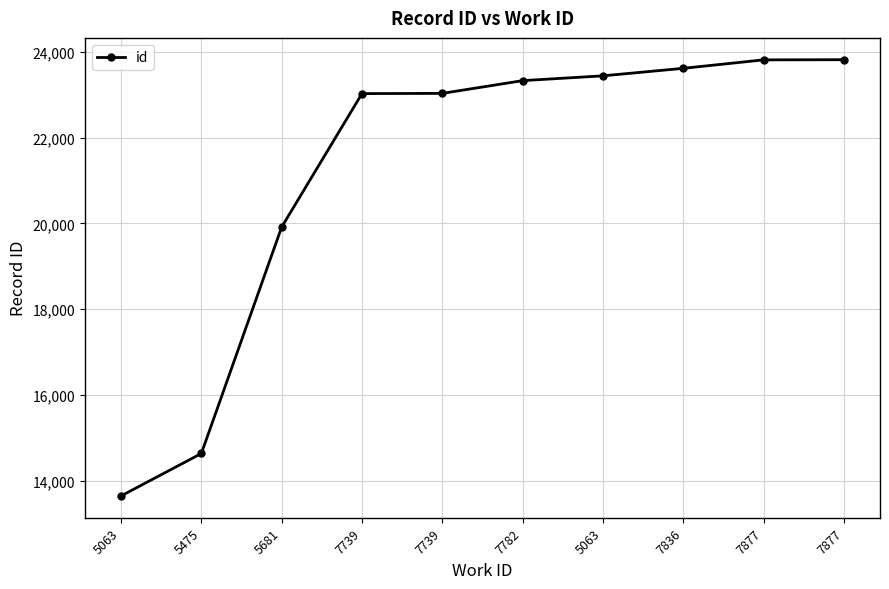

At which label does the data first exceed 23328?

5063